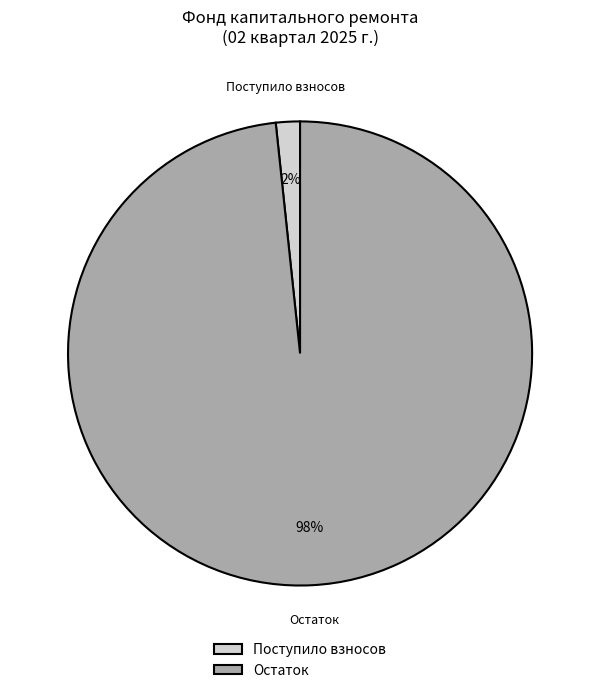

What is the majority slice?

Остаток